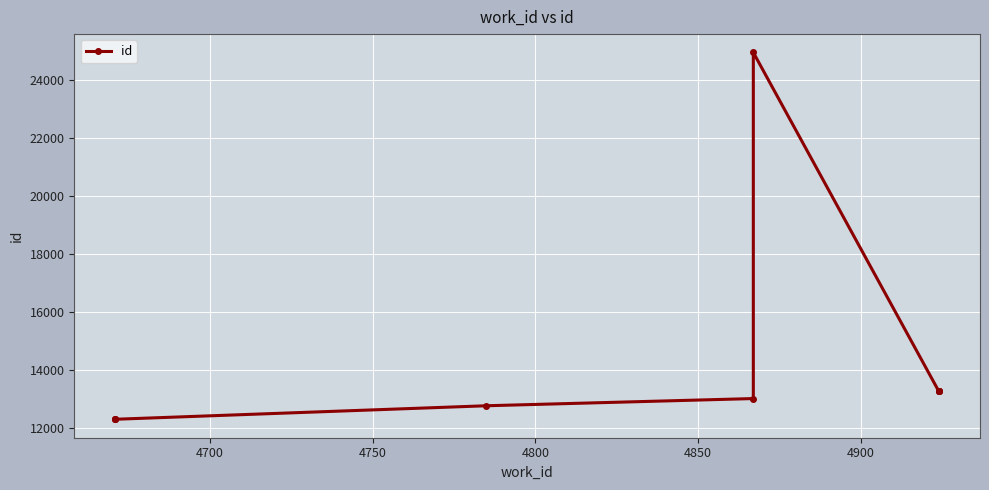

Read the value at 4700.

12295